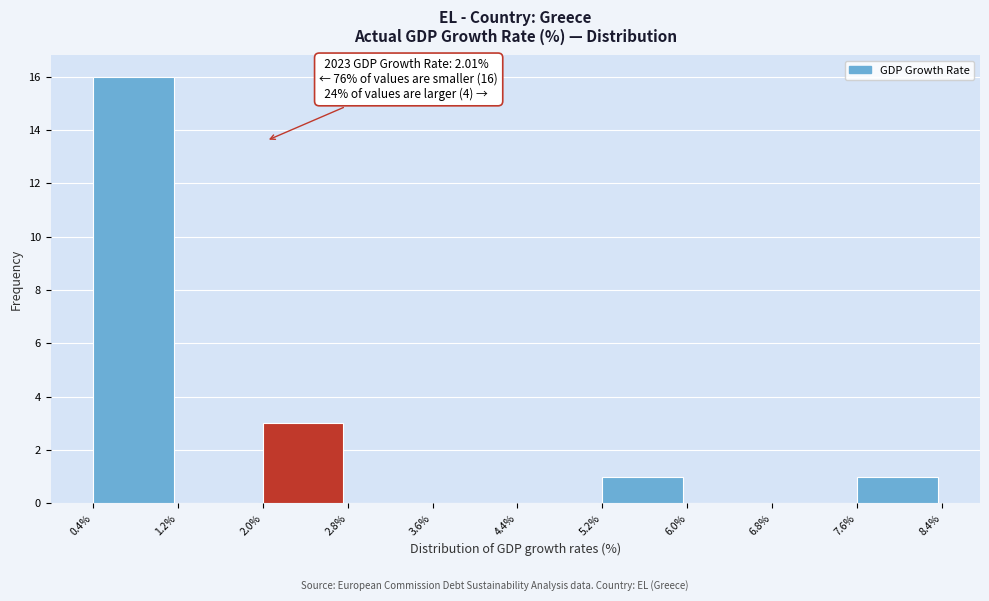

Which range on the x-axis has the tallest bar?

0.4% to 1.2%